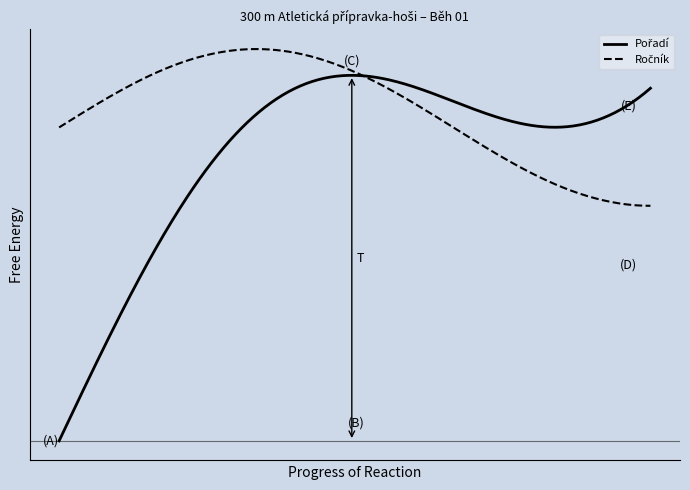

At how many categories does at least one series exceed 3?

14